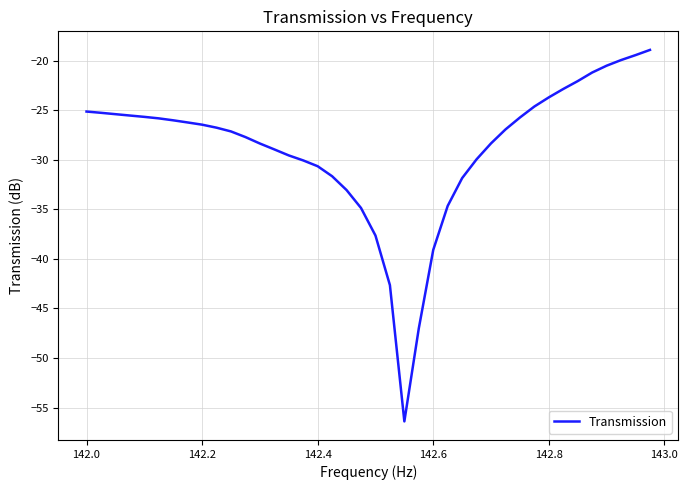

What is the smallest value displayed?

-56.4